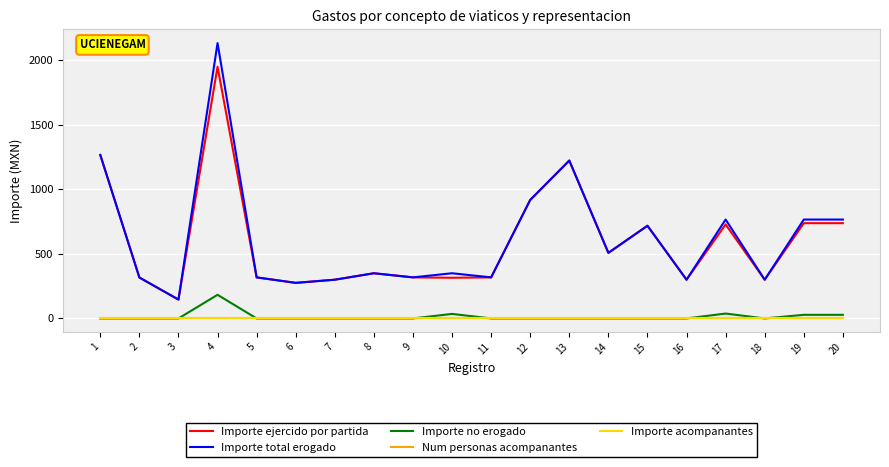

True or false: Importe acompanantes and Importe no erogado cross at least once.

False